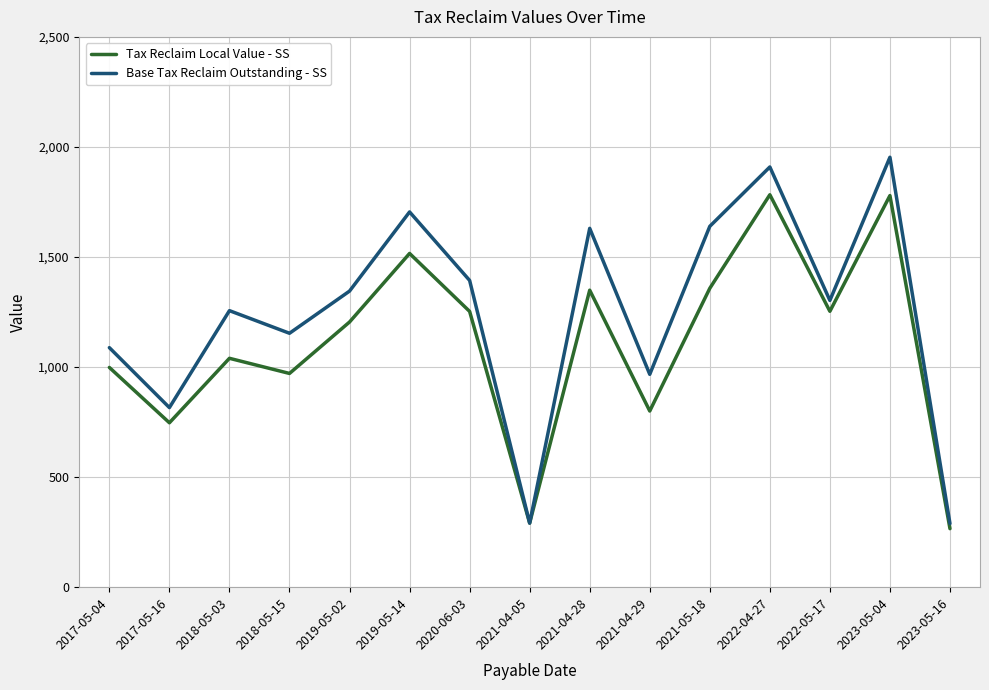

Which category has the highest value in the Base Tax Reclaim Outstanding - SS series?

2023-05-04